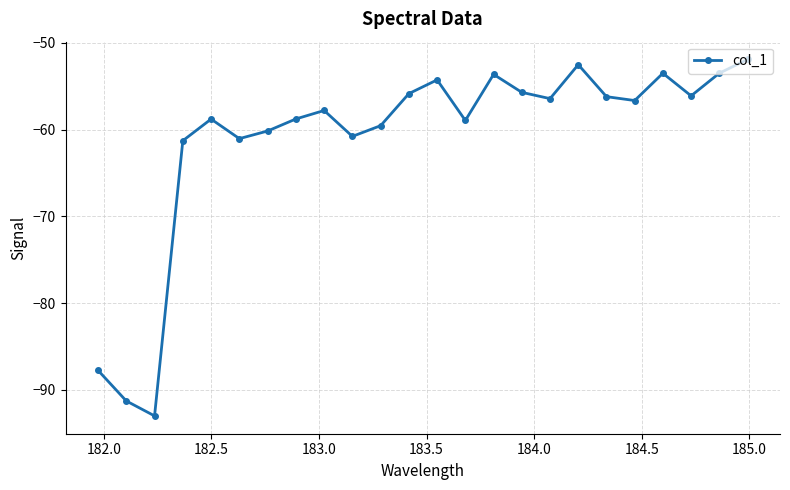

What is the greatest value displayed?

-51.9